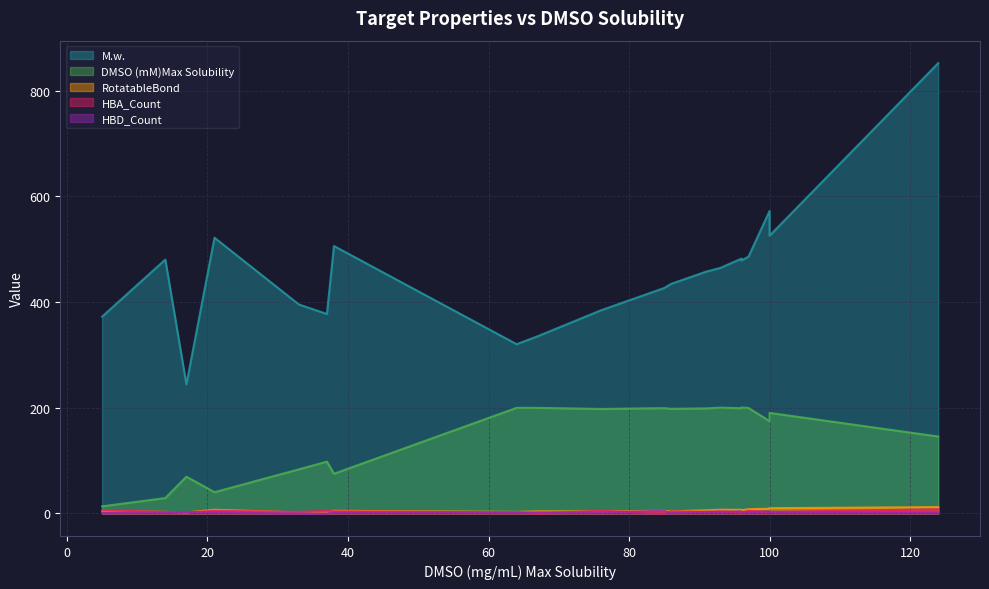

Where do RotatableBond and HBA_Count first cross each other?

67 and 76